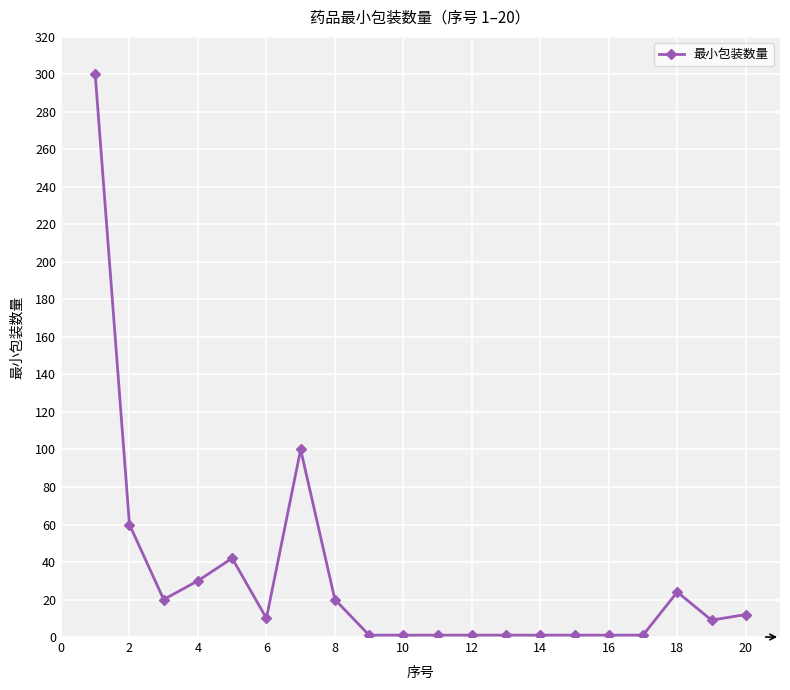

What is the maximum value shown in the chart?

300